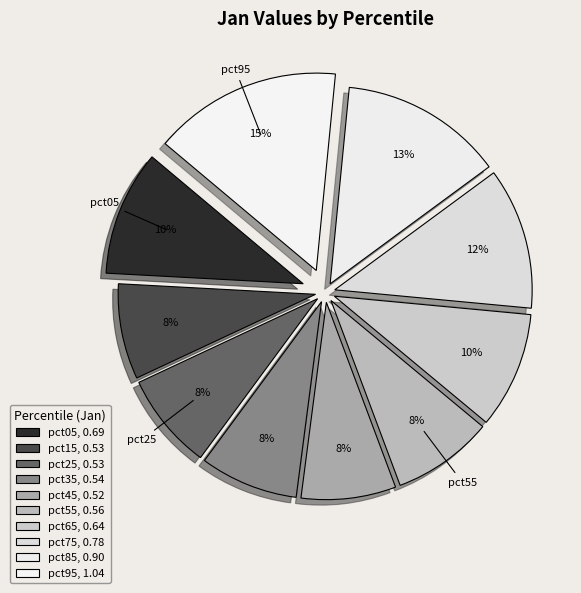

To the nearest percent, what is the combined percentage of pct55 and pct65?

18%